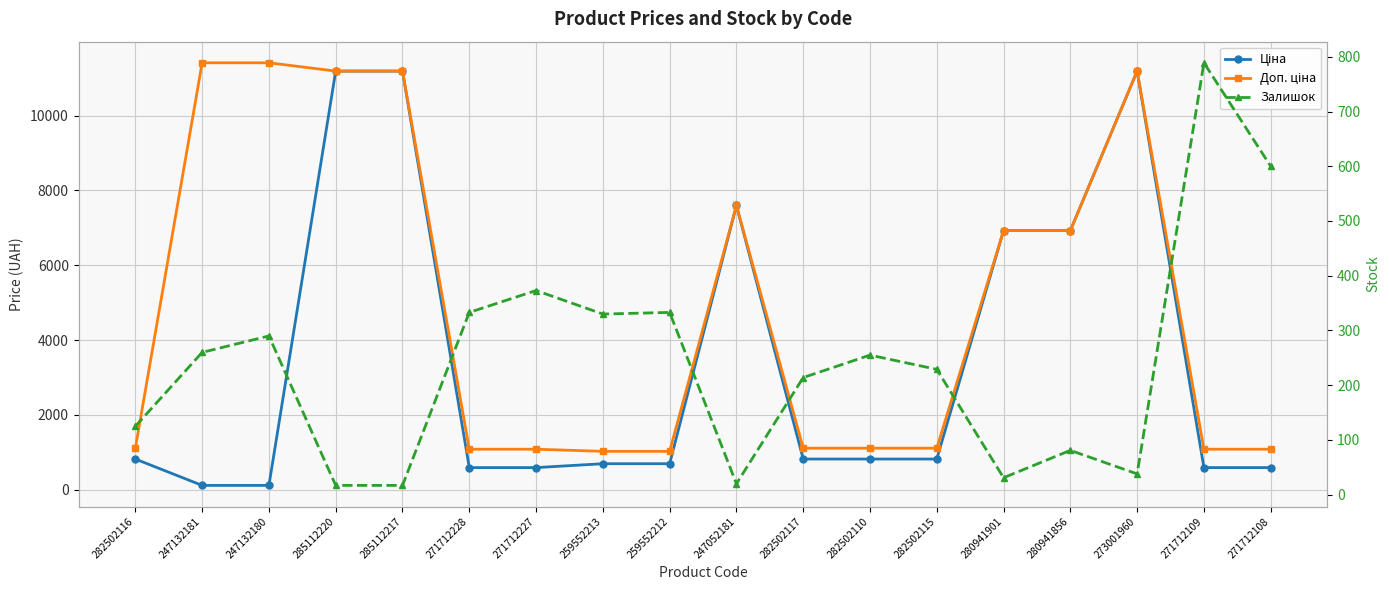

Which series has the largest total across all categories?

Доп. ціна